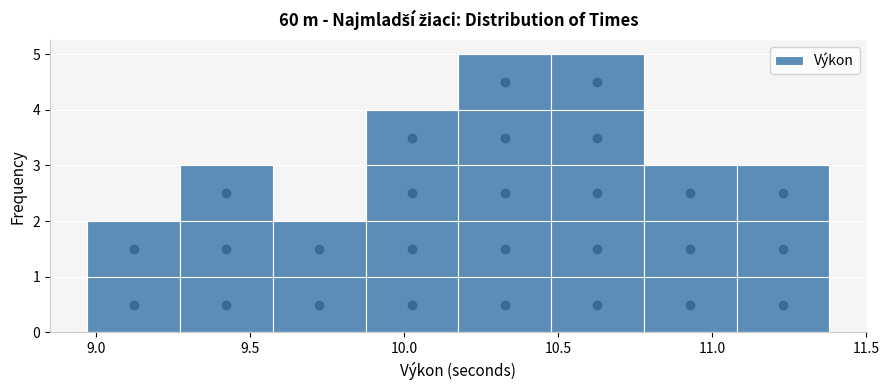

How tall is the bar that spans 9.85 to 10.20 on the x-axis? Neither the bar edges nor the heights are printed on the chart, so give them approximately, as read against the axes.

4